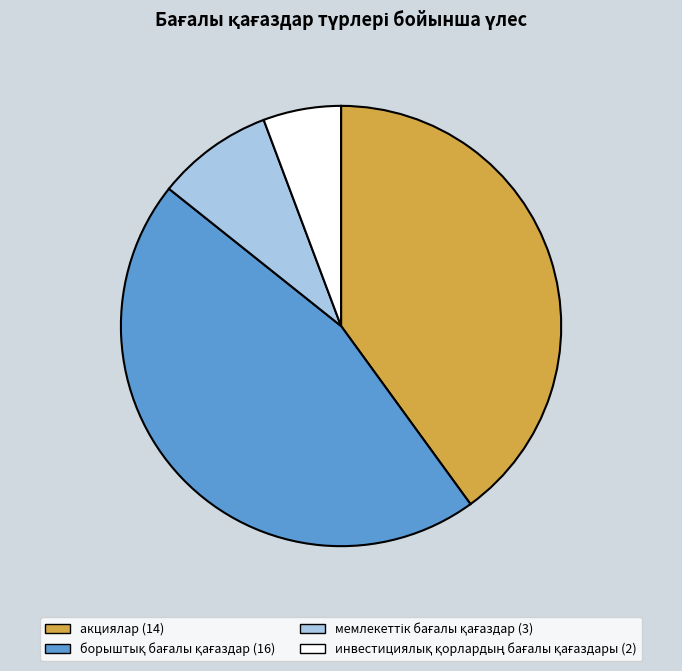

Is it true that акциялар is 28% of the pie?

False